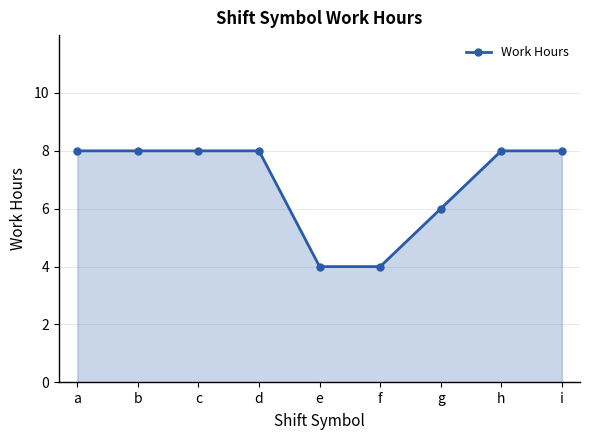

The value at f is 6.0. True or false?

False